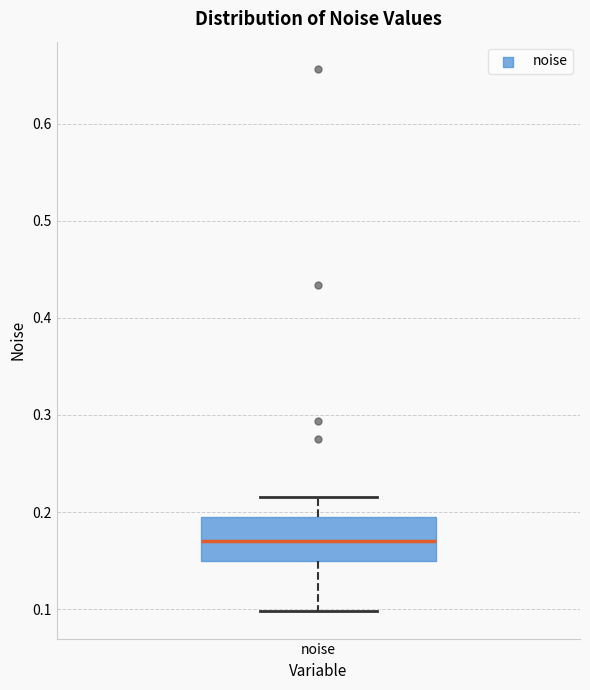

Where is the upper edge of the box for noise on the y-axis? The values are not printed on the chart, so give them approximately, as read against the axis.

0.19